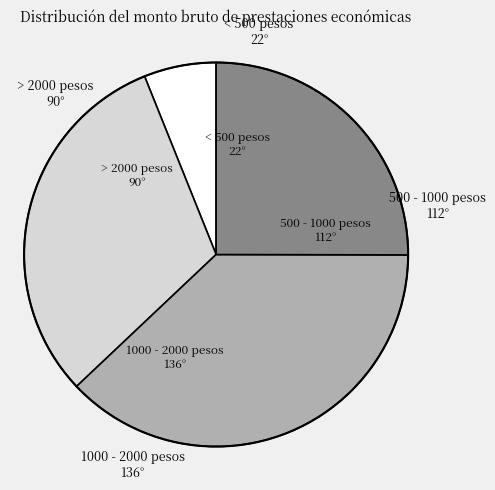

The > 2000 pesos slice represents 34% of the pie. True or false?

False